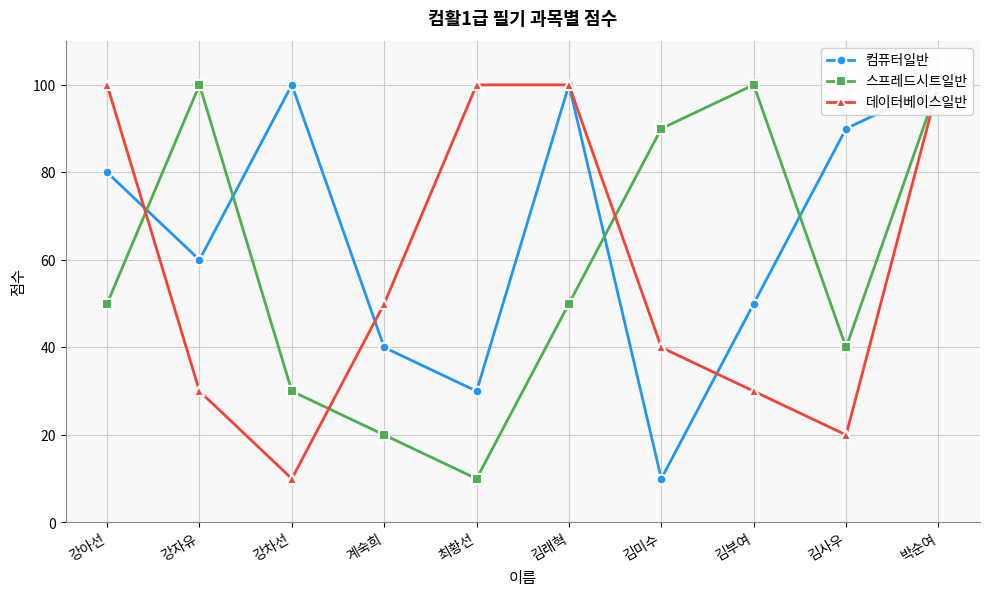

At 최황선, list the series in order from largest to smallest.

데이터베이스일반, 컴퓨터일반, 스프레드시트일반